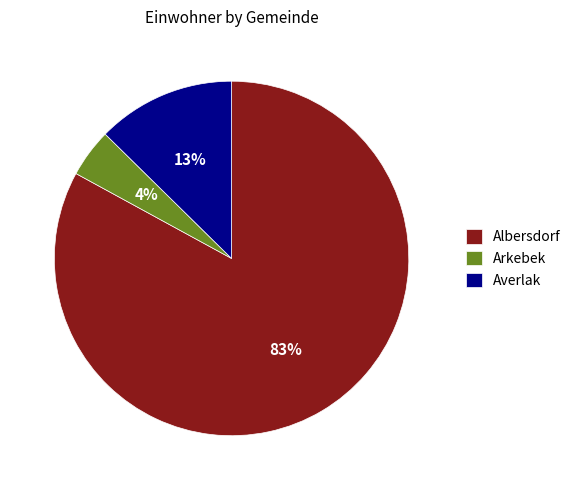

What percentage is the Averlak slice, to the nearest percent?

13%